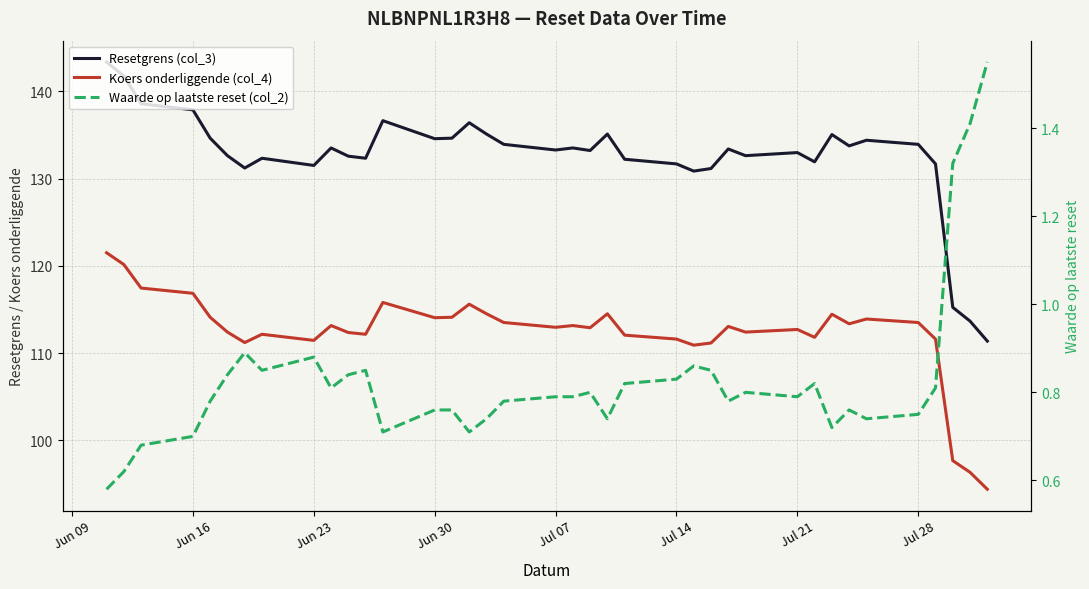

List the series in order of their peak value, highest first.

Resetgrens (col_3), Koers onderliggende (col_4), Waarde op laatste reset (col_2)